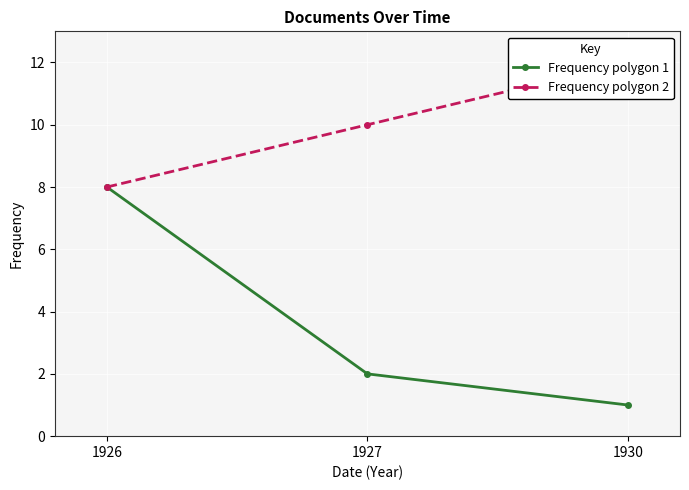

How many data points in Frequency polygon 1 are above 2?

1